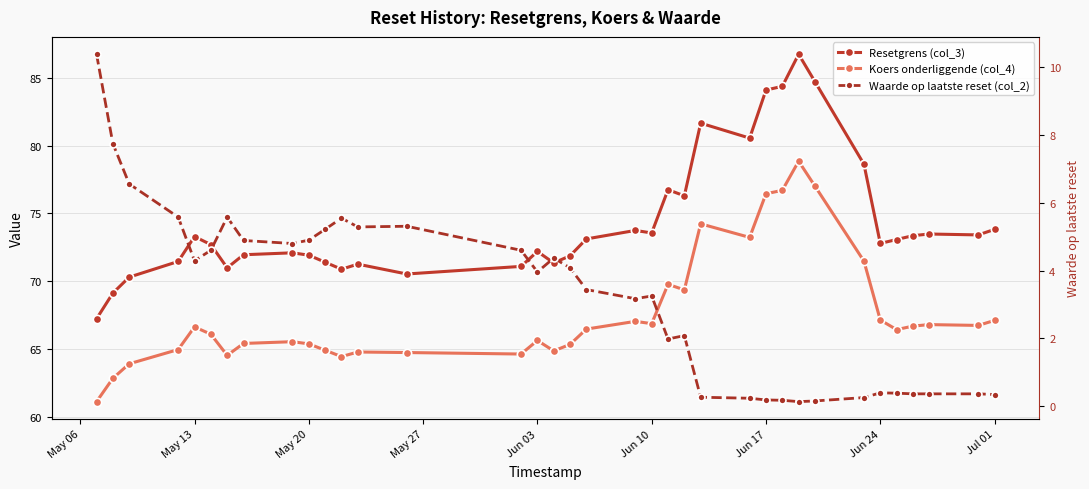

True or false: Koers onderliggende (col_4) and Resetgrens (col_3) intersect in this chart.

False